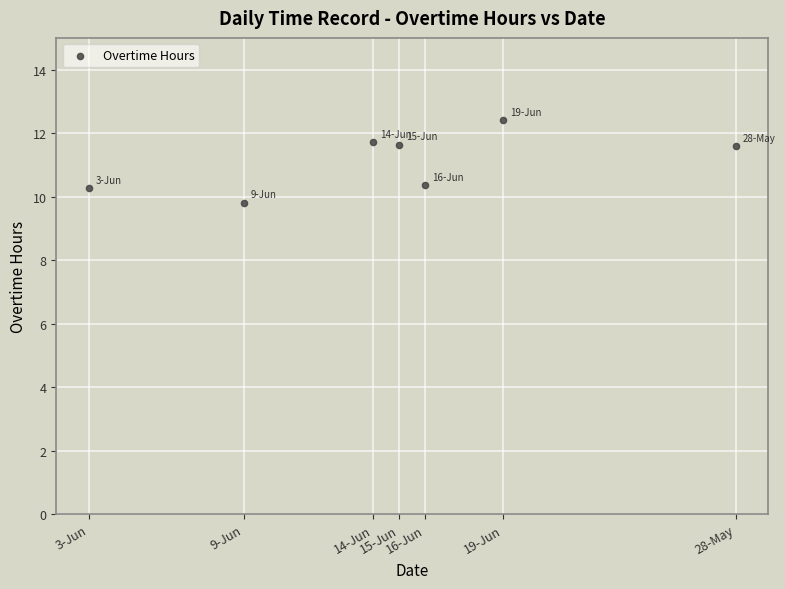

What is the range of X values (max minus min)?

25.0